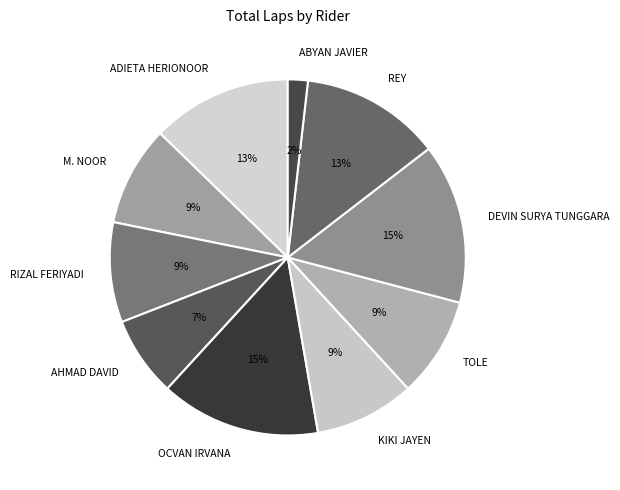

Count the number of slices in the pie.

10